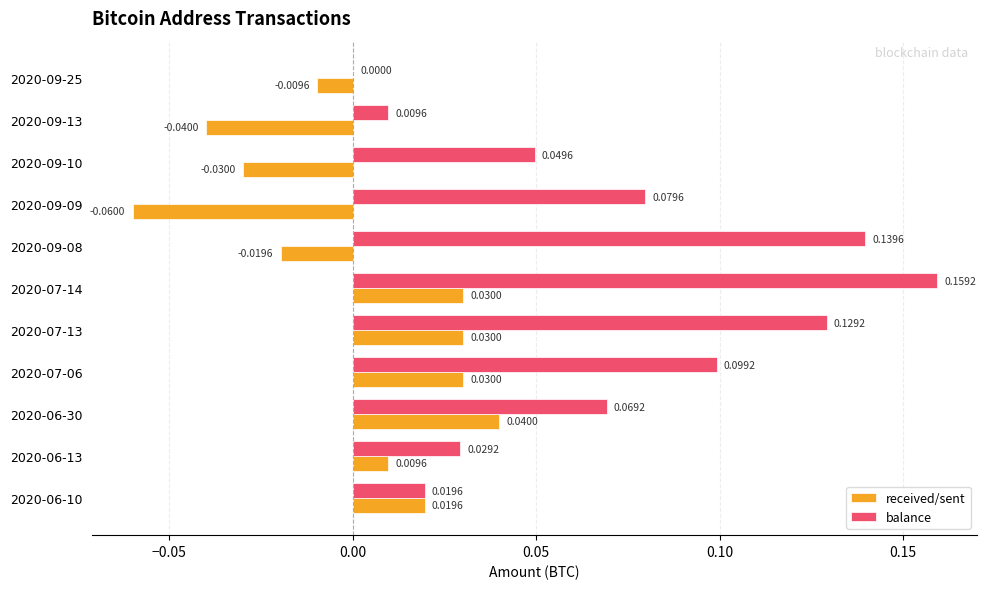

Between 2020-09-13 and 2020-06-30, which series saw the biggest shift?

received/sent